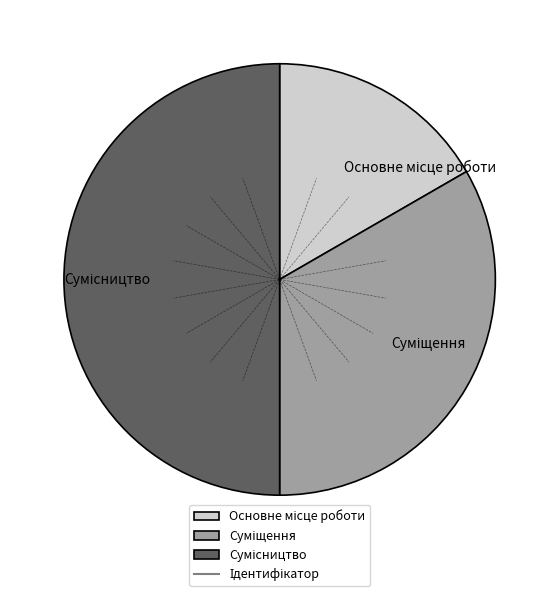

What is the change in value from Основне місце роботи to Сумісництво?

+2